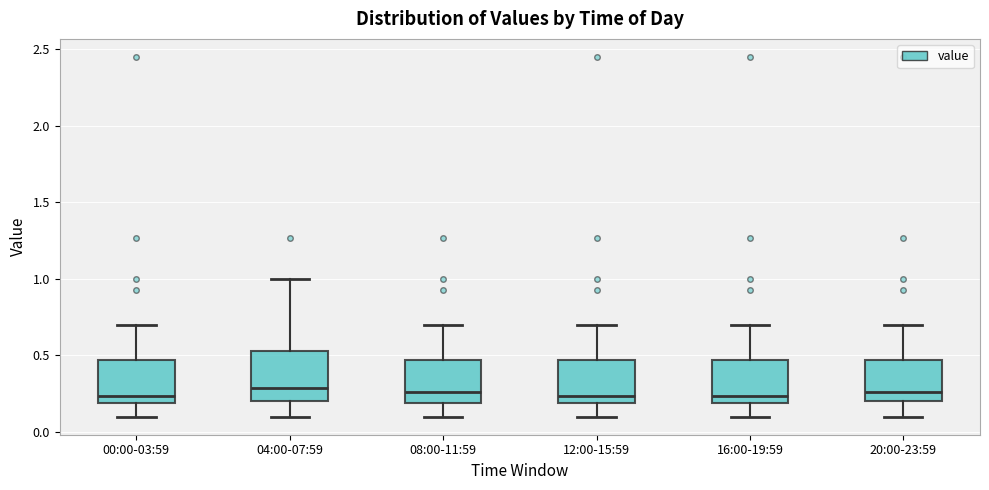

Which box is the tallest, from its lower edge to its upper edge?

04:00-07:59